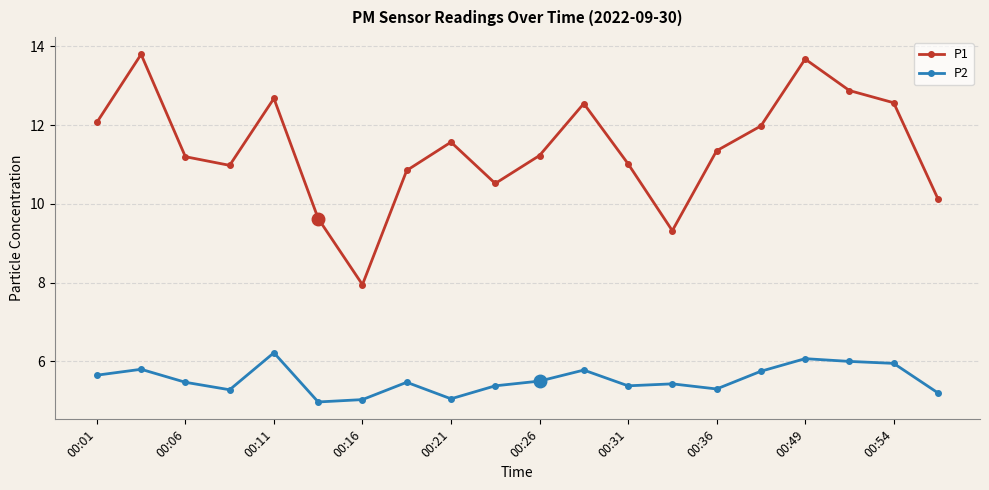

Which series has the widest spread of values?

P1